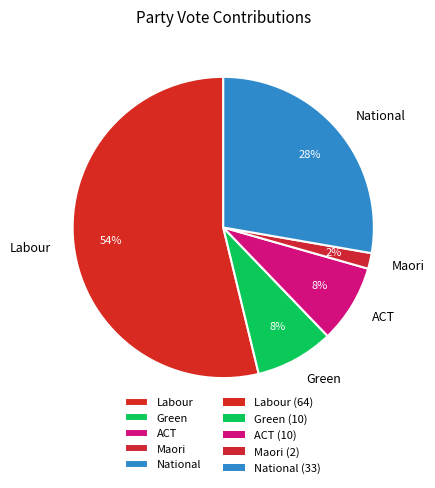

Count the number of slices in the pie.

5